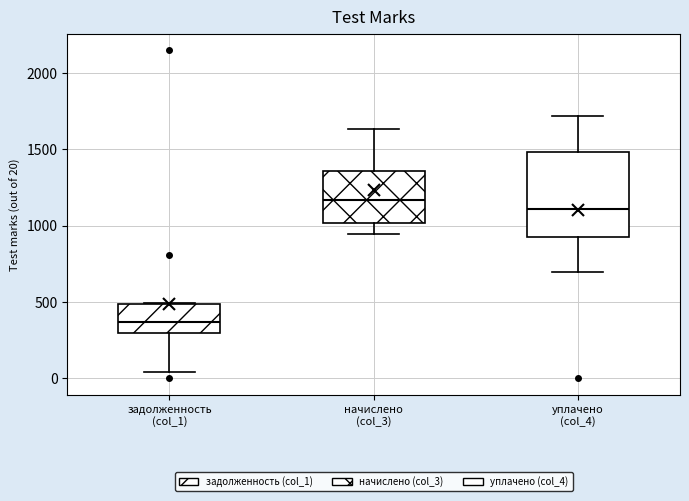

Comparing the boxes themselves (not the whiskers), which one is the tallest?

уплачено (col_4)